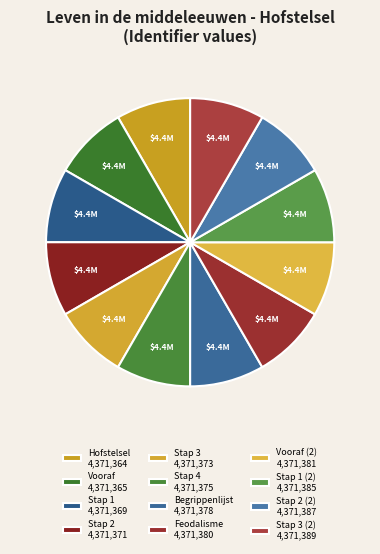

How many segments does this pie chart have?

12